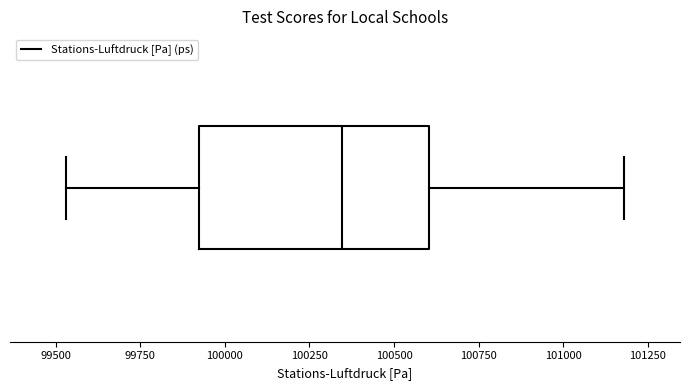

Where does the right whisker of the box end on the x-axis? The values are not printed on the chart, so give them approximately, as read against the axis.

101200